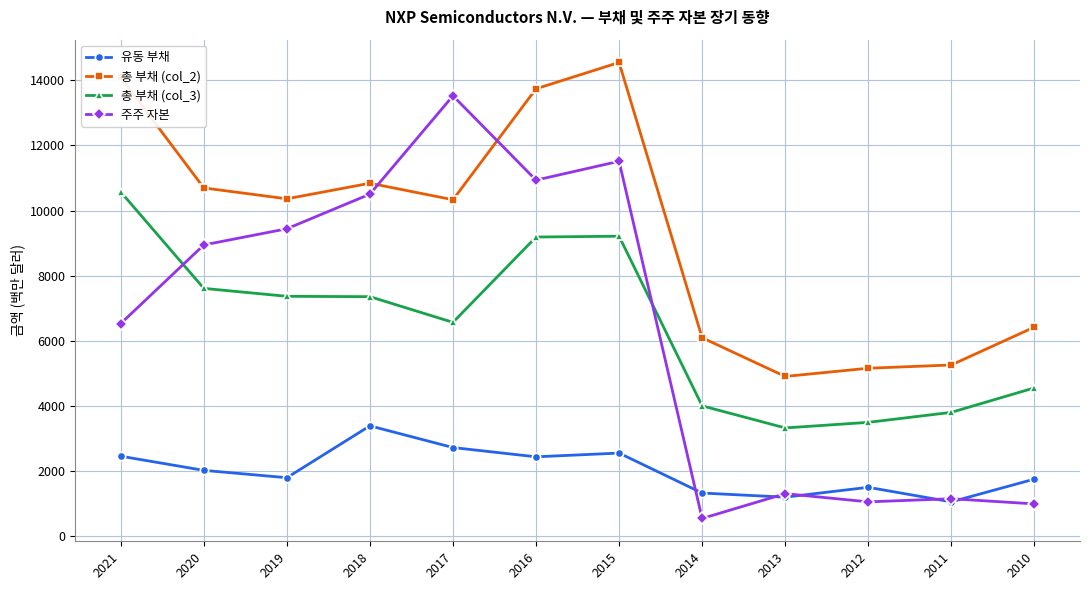

Which series changed the most between 2021 and 2012?

총 부채 (col_2)